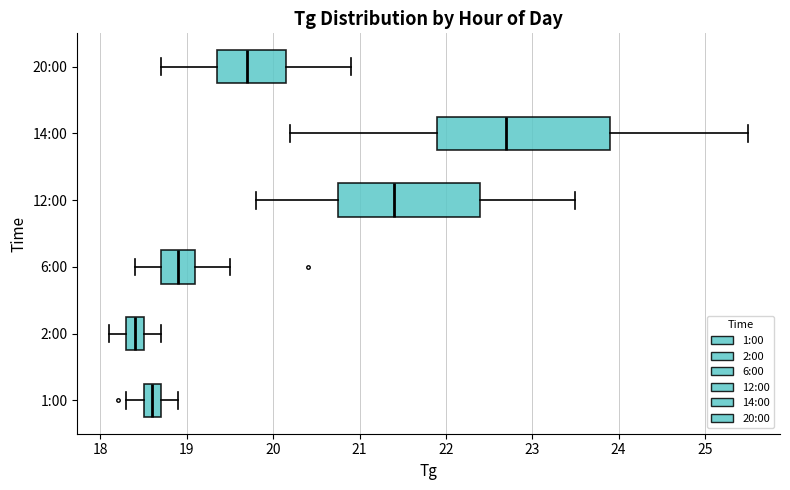

Reading bottom to top, read every box against the x-axis: the position of its median line, the range the box covers, and the ends of its whiskers. The values are not printed on the chart, so give them approximately, as read against the axis.

1:00: median 18.6, box 18.5 to 18.7, whiskers 18.3 to 18.9
2:00: median 18.4, box 18.3 to 18.5, whiskers 18.1 to 18.7
6:00: median 18.9, box 18.7 to 19.1, whiskers 18.4 to 19.5
12:00: median 21.4, box 20.8 to 22.4, whiskers 19.8 to 23.5
14:00: median 22.7, box 21.9 to 23.9, whiskers 20.2 to 25.5
20:00: median 19.7, box 19.4 to 20.2, whiskers 18.7 to 20.9